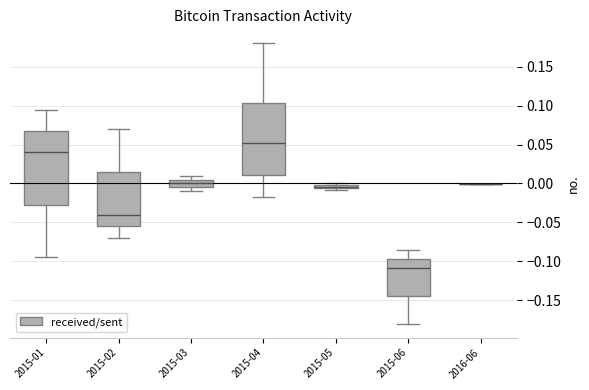

Where does the lower whisker of the box for 2015-01 end on the y-axis? The values are not printed on the chart, so give them approximately, as read against the axis.

-0.095